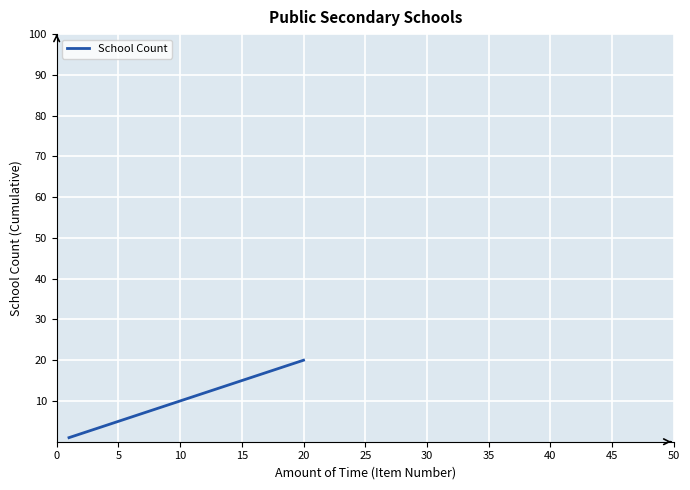

What is the difference between the maximum and minimum values?

19